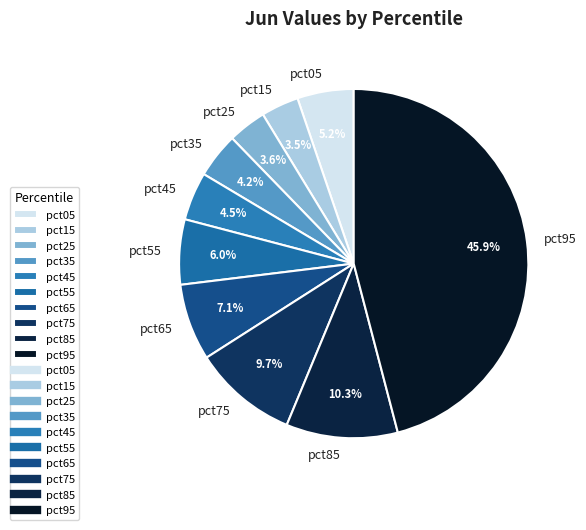

Which category has the biggest portion of the pie?

pct95